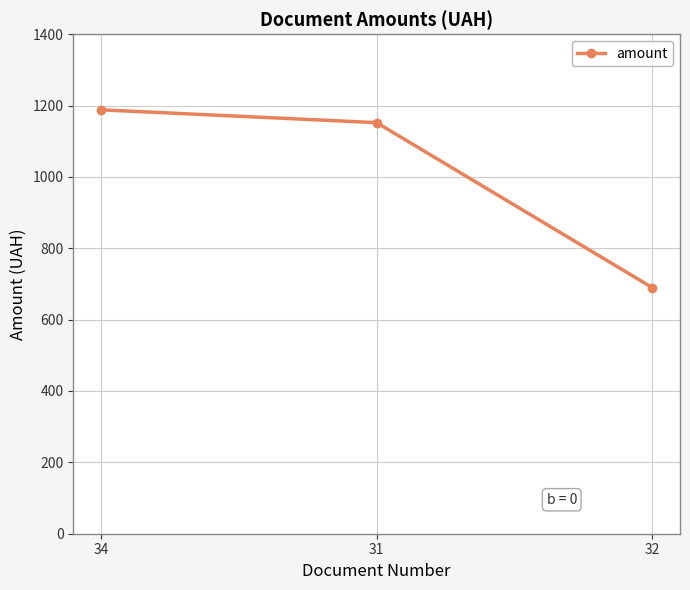

The value at 34 is 1552.5. True or false?

False